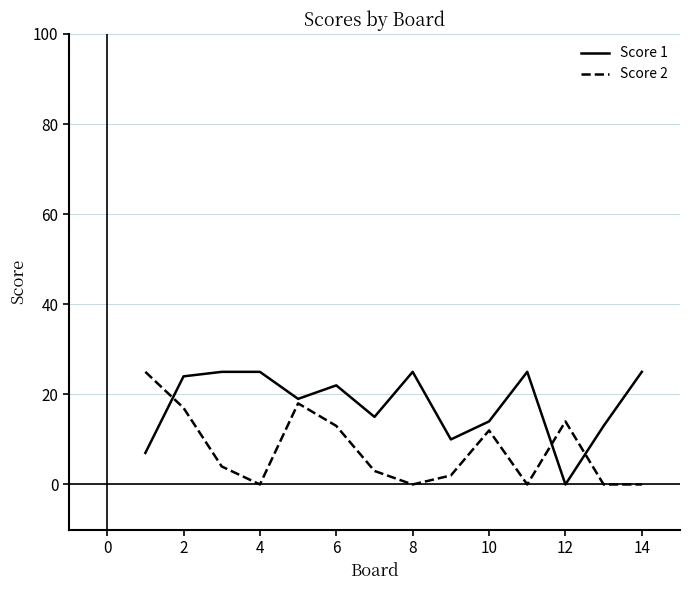

Which series has the largest total across all categories?

Score 1